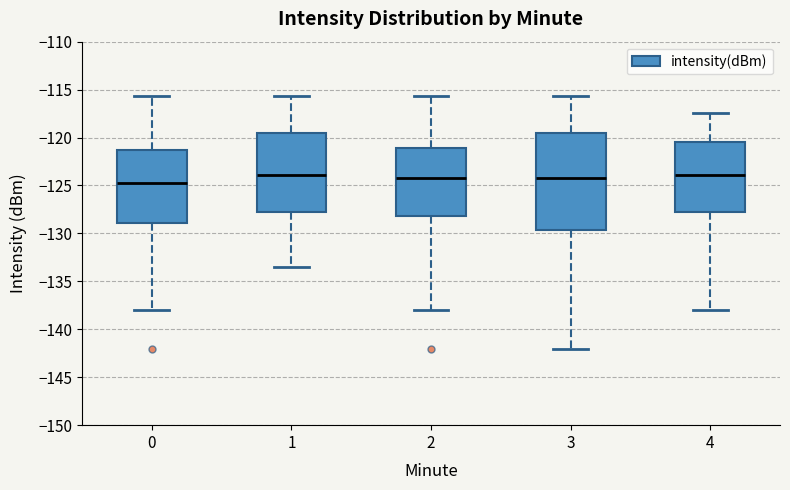

Reading left to right, read every box against the y-axis: the position of its median line, the range the box covers, and the ends of its whiskers. The values are not printed on the chart, so give them approximately, as read against the axis.

0: median -125.0, box -129.0 to -121.5, whiskers -138.0 to -115.5
1: median -124.0, box -127.5 to -119.5, whiskers -133.5 to -115.5
2: median -124.0, box -128.0 to -121.0, whiskers -138.0 to -115.5
3: median -124.0, box -129.5 to -119.5, whiskers -142.0 to -115.5
4: median -124.0, box -127.5 to -120.5, whiskers -138.0 to -117.5